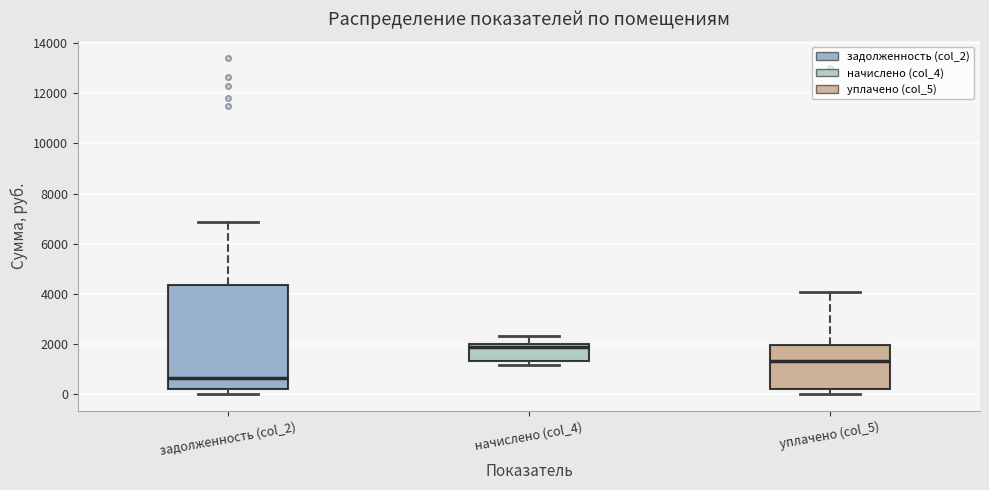

Reading left to right, read every box against the y-axis: the position of its median line, the range the box covers, and the ends of its whiskers. The values are not printed on the chart, so give them approximately, as read against the axis.

задолженность (col_2): median 600, box 200 to 4400, whiskers 0 to 6800
начислено (col_4): median 1800, box 1400 to 2000, whiskers 1200 to 2400
уплачено (col_5): median 1400, box 200 to 2000, whiskers 0 to 4000